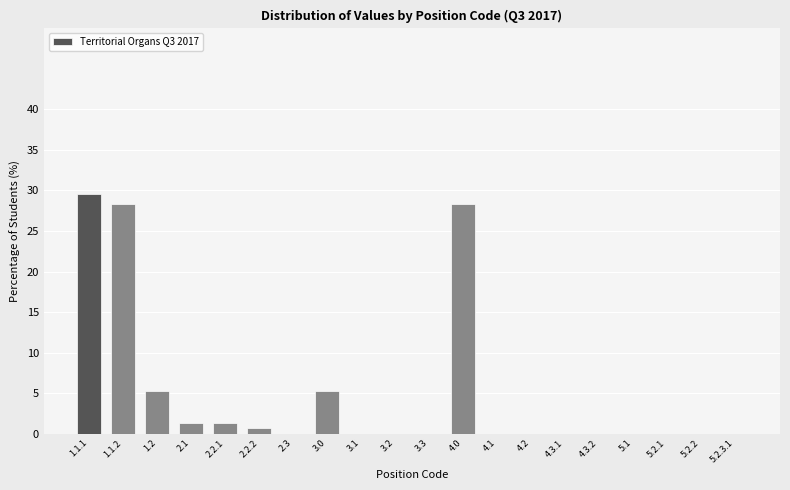

Reading right to left, transcribe all the data shown in this chart.

5.2.3.1=0.0	5.2.2=0.0	5.2.1=0.0	5.1=0.0	4.3.2=0.0	4.3.1=0.0	4.2=0.0	4.1=0.0	4.0=28.3	3.3=0.0	3.2=0.0	3.1=0.0	3.0=5.3	2.3=0.0	2.2.2=0.7	2.2.1=1.3	2.1=1.3	1.2=5.3	1.1.2=28.3	1.1.1=29.6